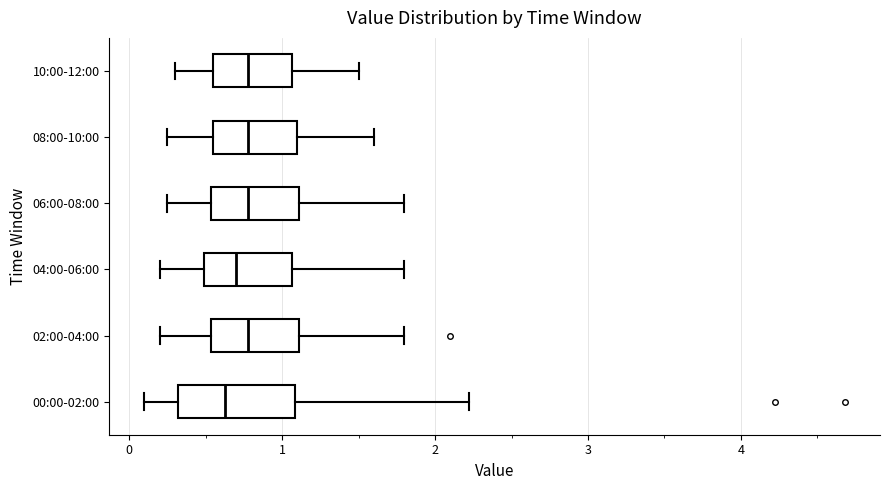

Where does the median line of the box for 10:00-12:00 sit on the x-axis? The values are not printed on the chart, so give them approximately, as read against the axis.

0.8